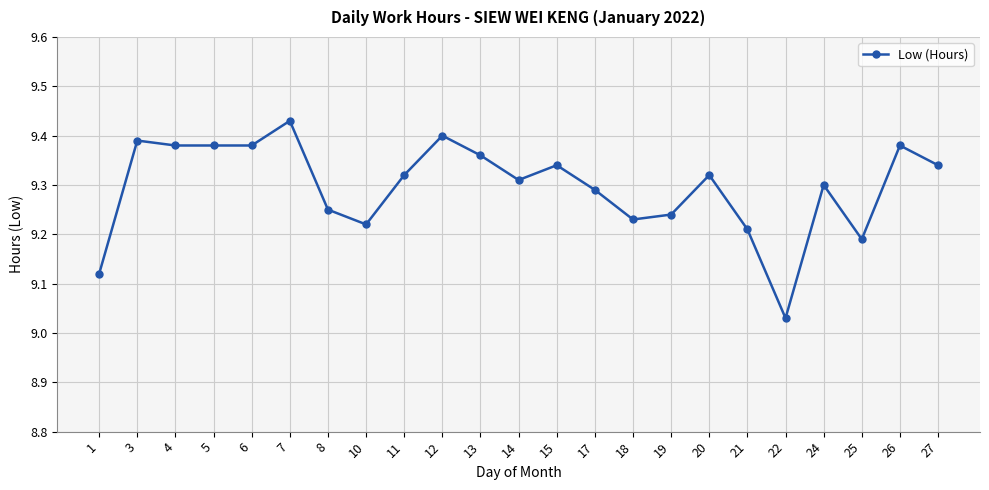

What is the difference between the second highest and minimum values?

0.4